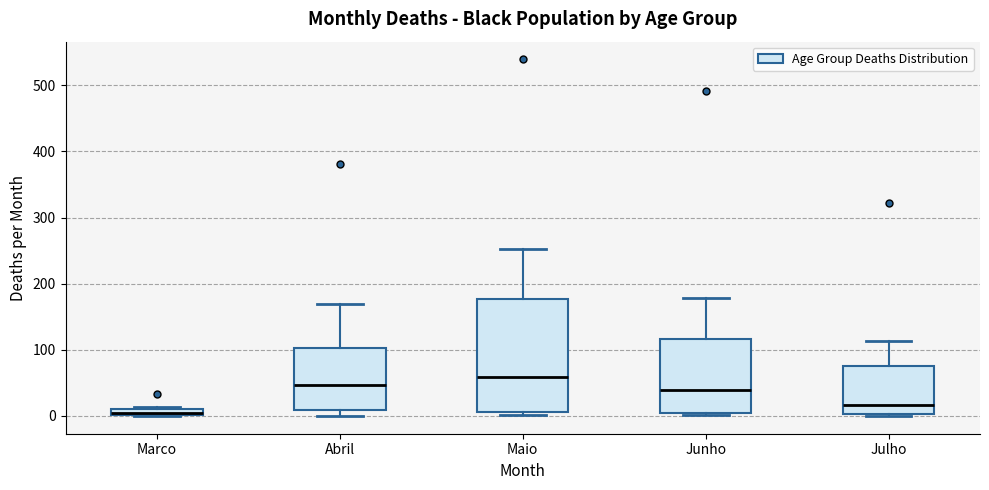

Which box has the lowest median line?

Marco